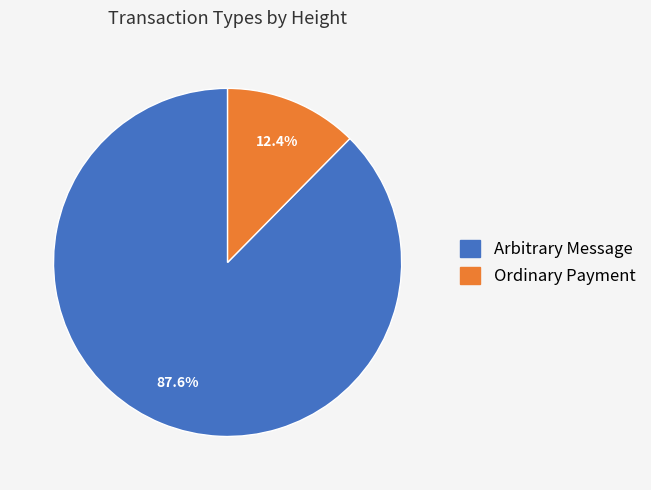

Does any single category account for the majority?

Yes